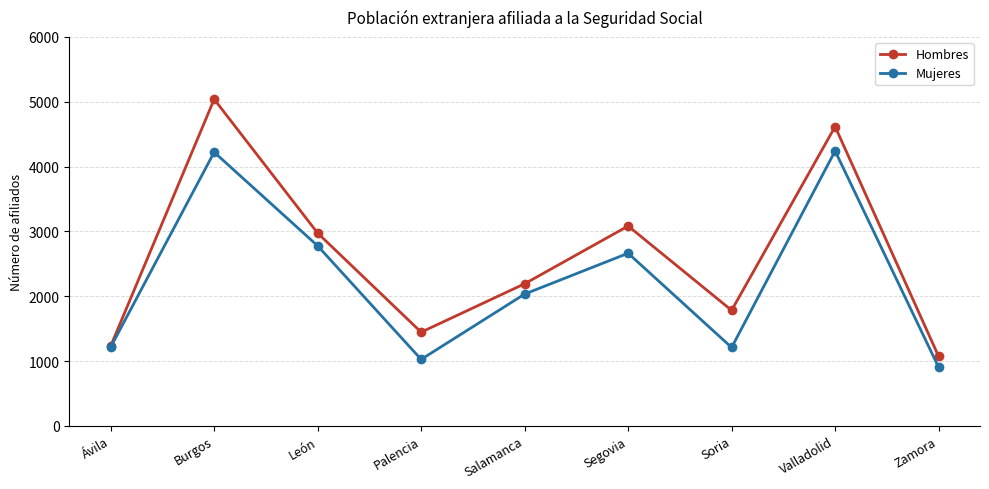

Where is the first local minimum for Hombres?

Palencia